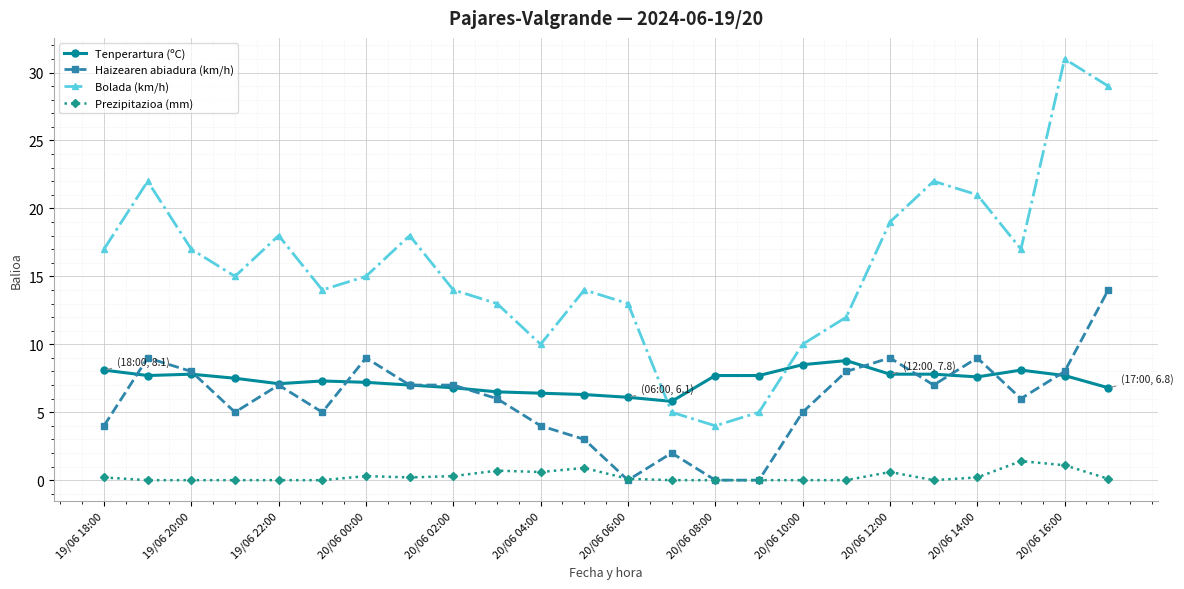

What is the value of the Bolada (km/h) point at the 7th from the left?

15.0